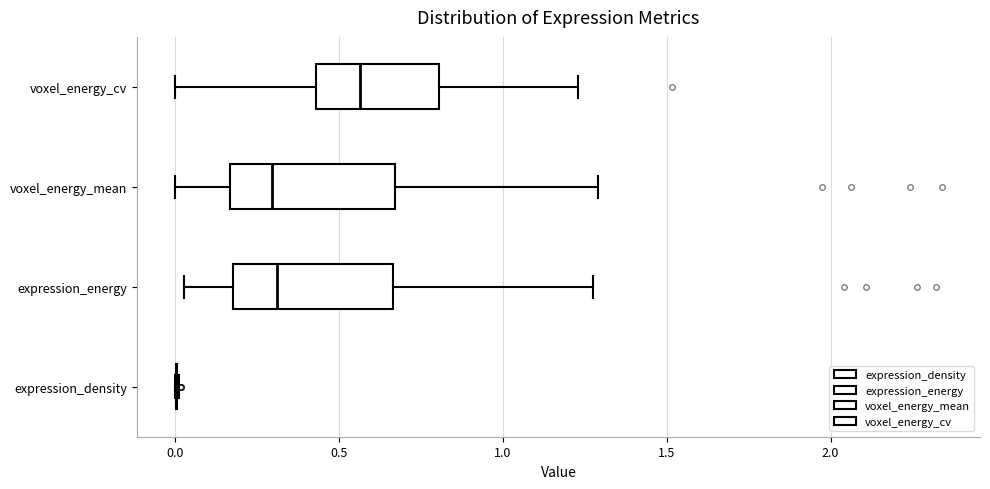

Reading bottom to top, transcribe this box plot: for each box, give where its median line is, the range the box spans, and where its two whiskers end, as read against the x-axis. The values are not printed on the chart, so give them approximately, as read against the axis.

expression_density: box collapsed to a line at 0.00, whiskers 0.00 to 0.00
expression_energy: median 0.30, box 0.20 to 0.65, whiskers 0.05 to 1.25
voxel_energy_mean: median 0.30, box 0.15 to 0.65, whiskers 0.00 to 1.30
voxel_energy_cv: median 0.55, box 0.45 to 0.80, whiskers 0.00 to 1.25